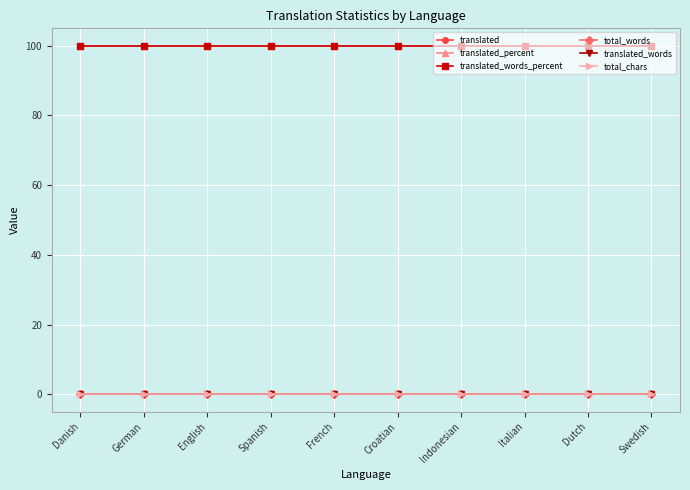

True or false: translated and total_chars cross at least once.

False